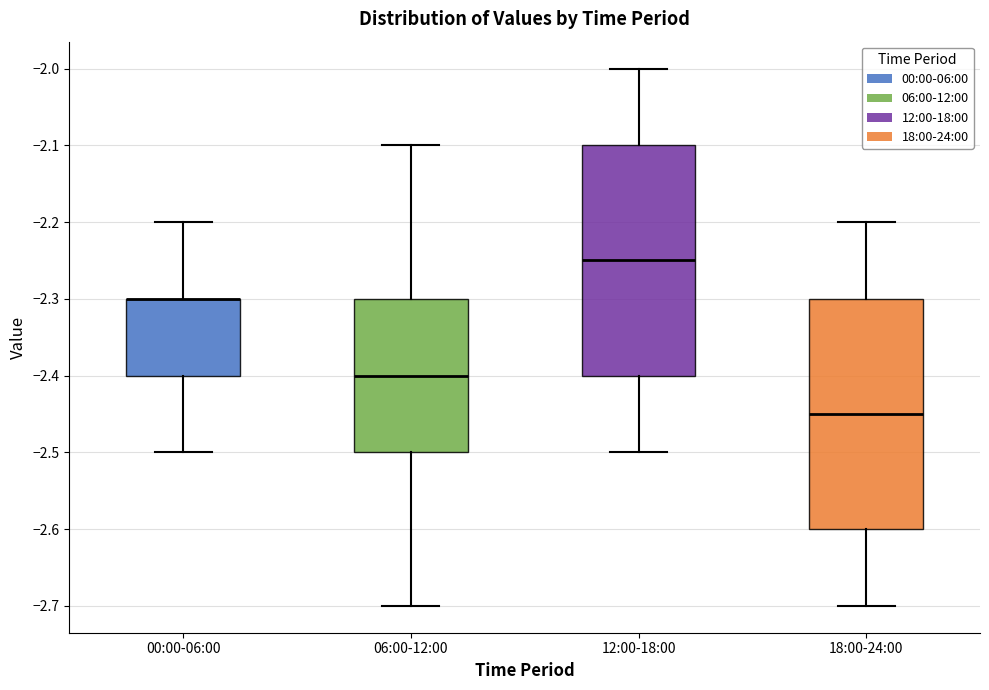

Reading left to right, transcribe this box plot: for each box, give where its median line is, the range the box spans, and where its two whiskers end, as read against the y-axis. The values are not printed on the chart, so give them approximately, as read against the axis.

00:00-06:00: median -2.30 (drawn on the box's upper edge), box -2.40 to -2.30, whiskers -2.50 to -2.20
06:00-12:00: median -2.40, box -2.50 to -2.30, whiskers -2.70 to -2.10
12:00-18:00: median -2.25, box -2.40 to -2.10, whiskers -2.50 to -2.00
18:00-24:00: median -2.45, box -2.60 to -2.30, whiskers -2.70 to -2.20